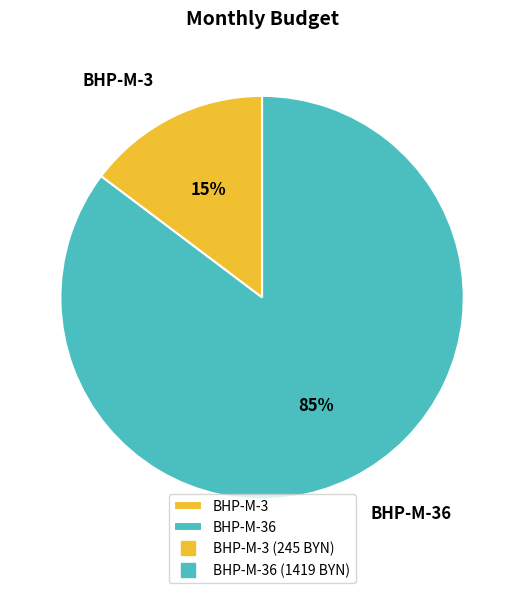

To the nearest percent, what portion does BHP-M-36 represent?

85%